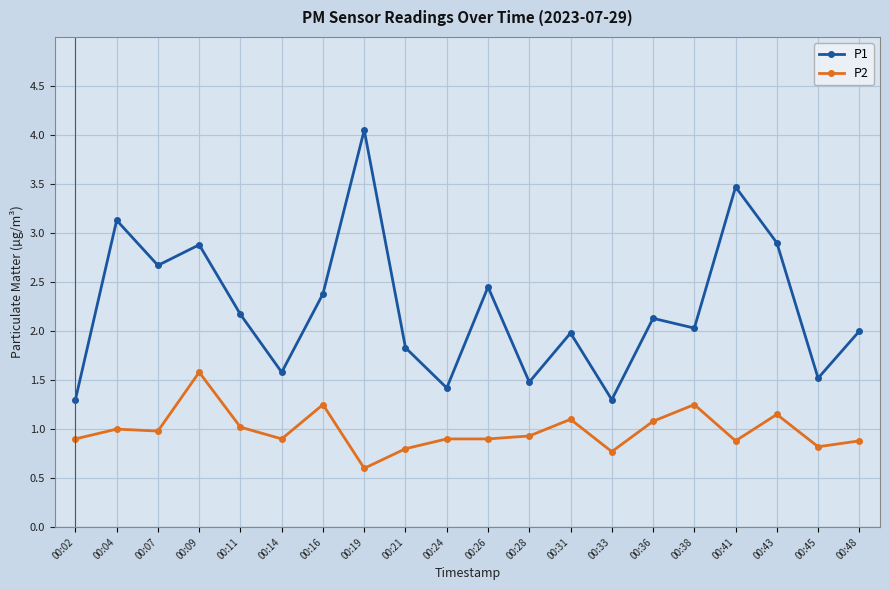

At which category does the chart reach its peak across all series?

00:19